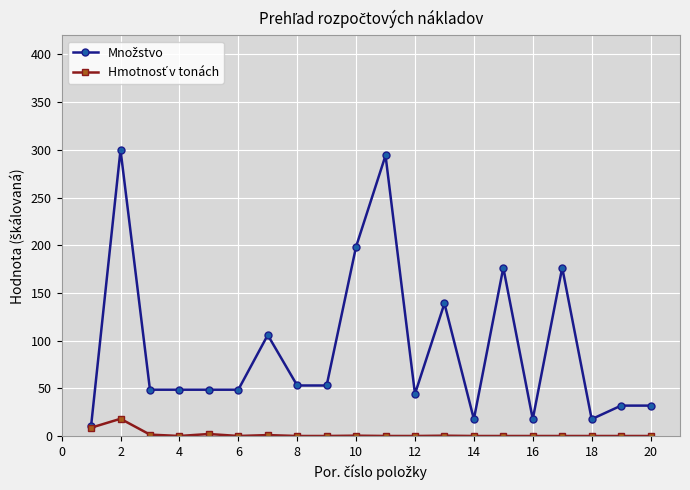

At how many categories does at least one series exceed 79?

7